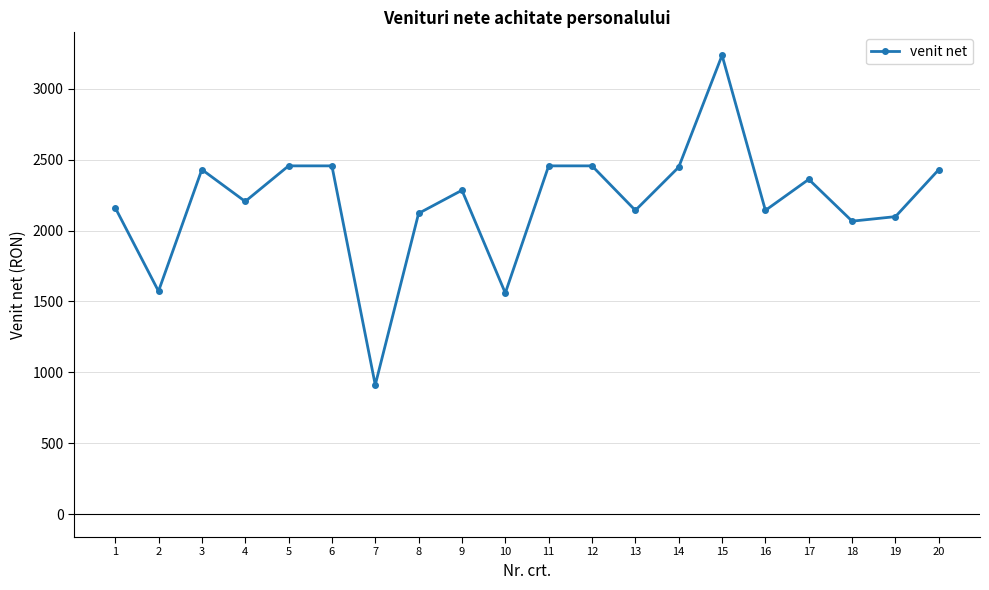

What is the value of the 12th point from the left?

2456